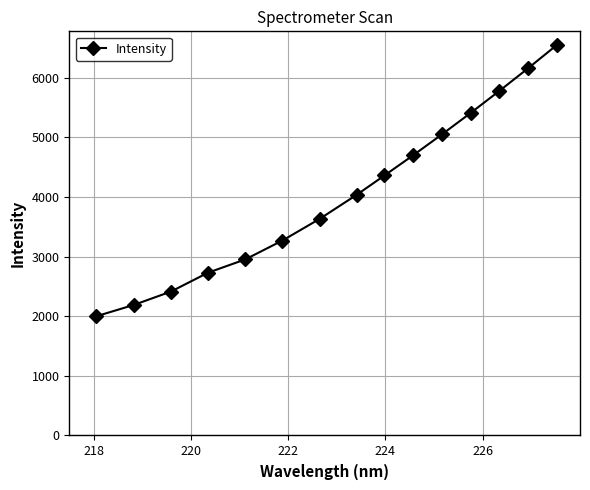

What is the value of the 7th point from the left?

3631.0